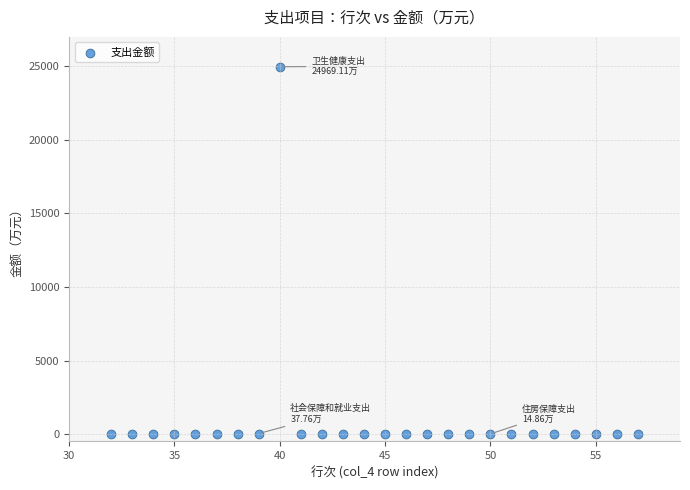

What is the range of Y values (max minus min)?

24969.1